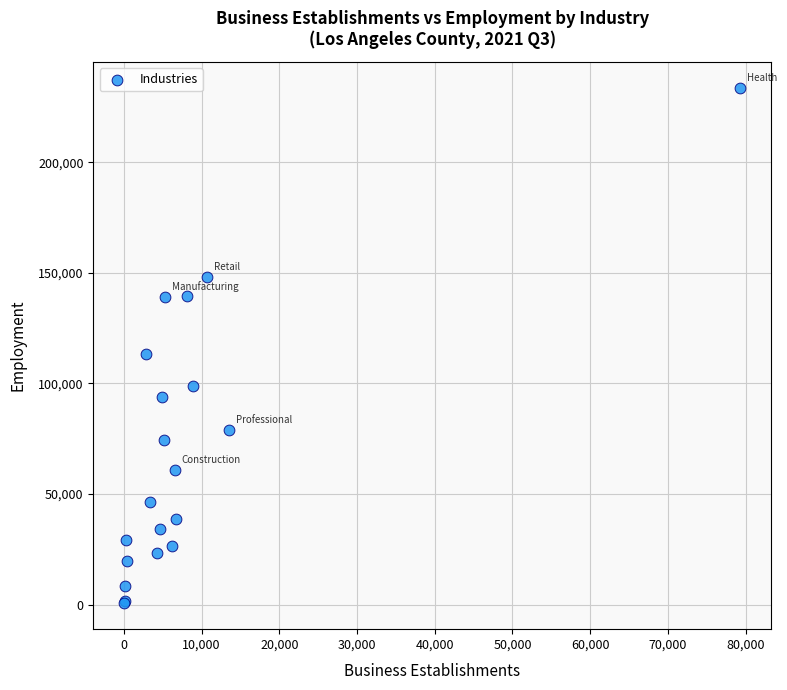

What Y value in the scatter plot is closest to 117112?

113156